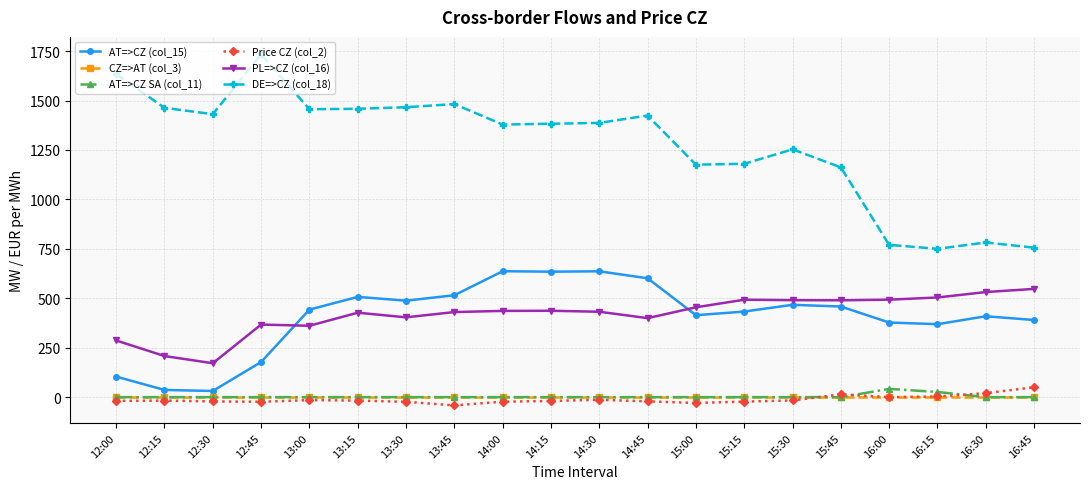

What is the value of the AT=>CZ SA (col_11) point at the 17th from the left?

41.6